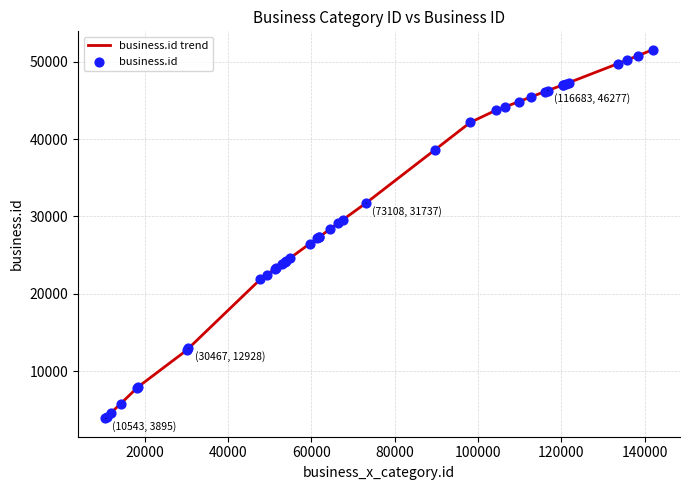

What is the greatest value displayed?

51564